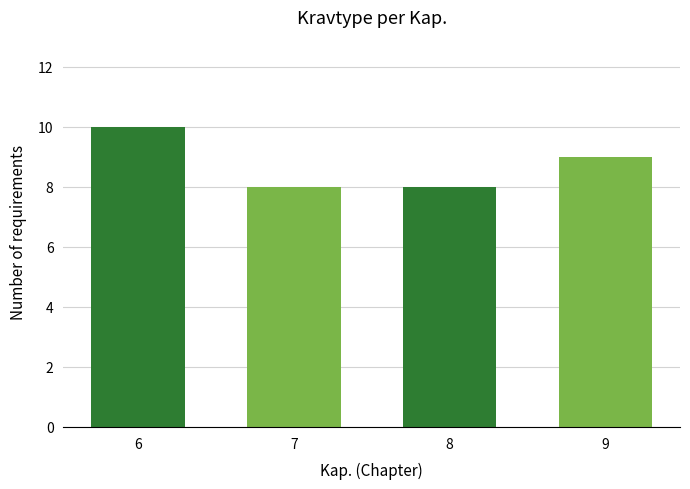

Reading left to right, extract all data points from this chart.

10	8	8	9